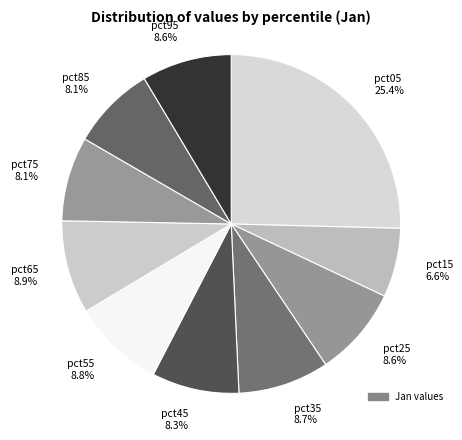

How many segments does this pie chart have?

10